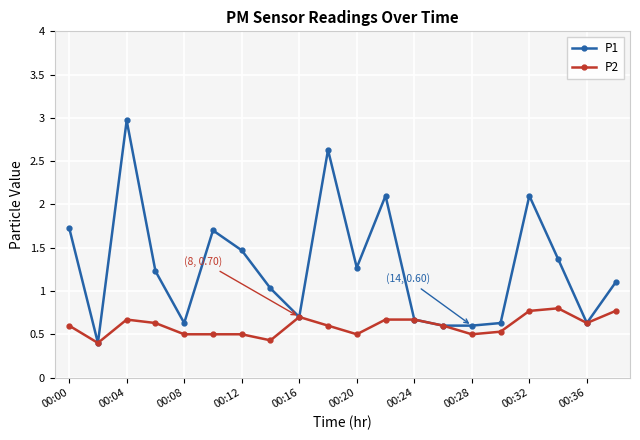

What is the value of the P2 point at the 17th from the left?

0.8